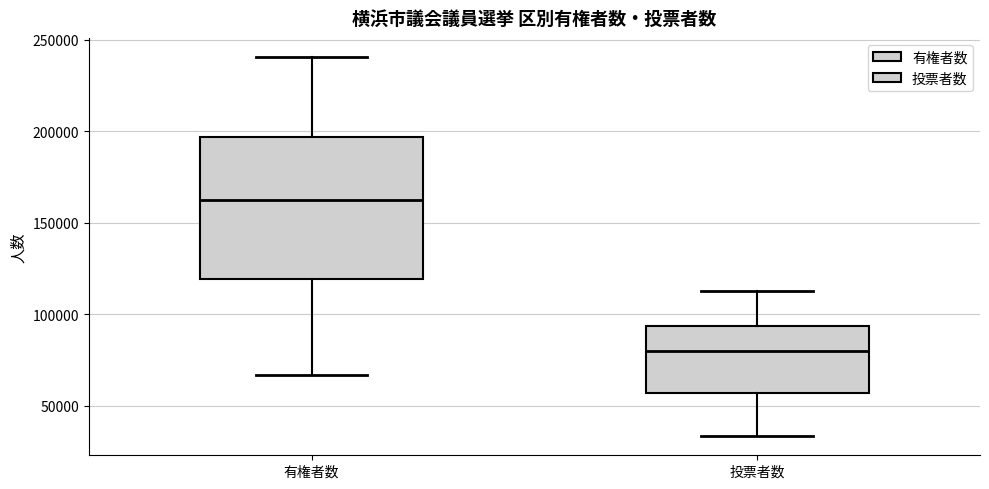

Which box's median line is the highest?

有権者数